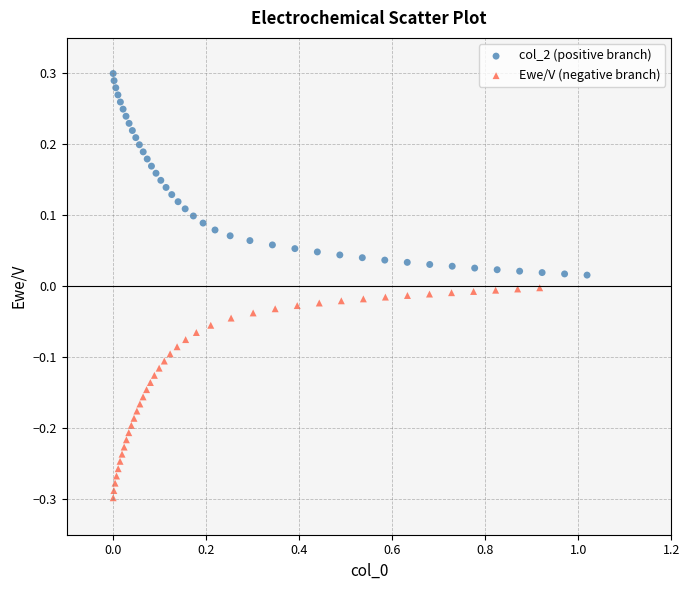

Which series reaches the minimum Y coordinate?

Ewe/V (negative branch)